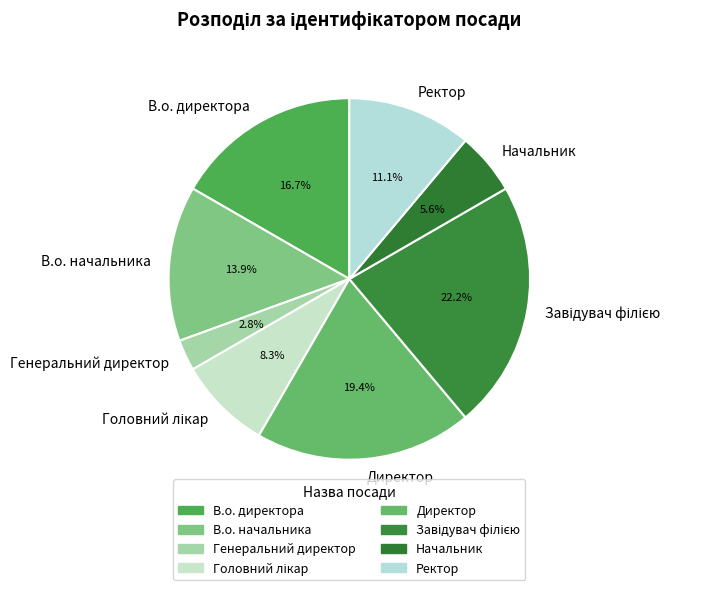

To the nearest percent, what portion does В.о. начальника represent?

14%